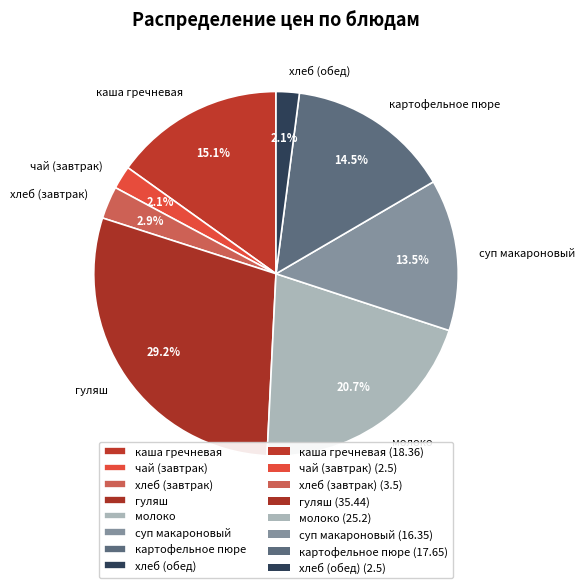

To the nearest percent, what is the average slice percentage?

12%